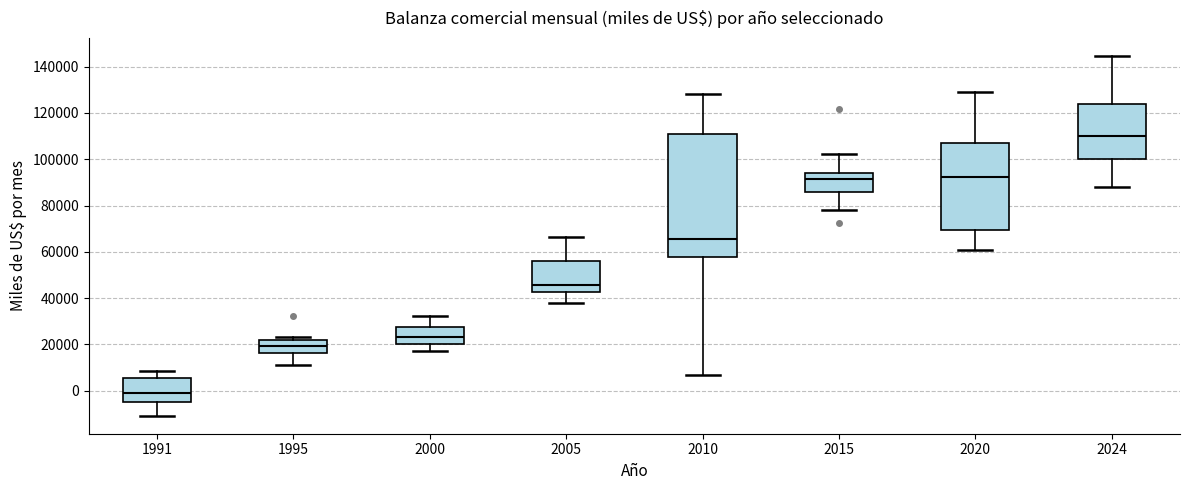

Which box's median line is the lowest?

1991